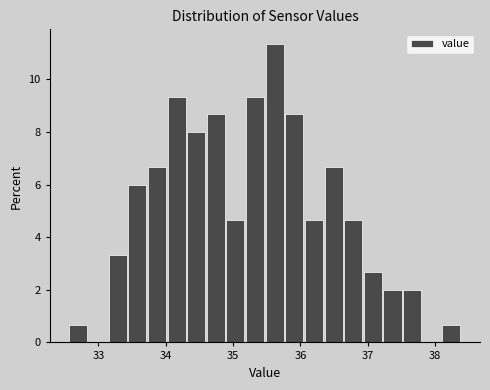

Around what value on the x-axis is the tallest bar? Give the approximate position of its centre, as read against the axis.

35.6